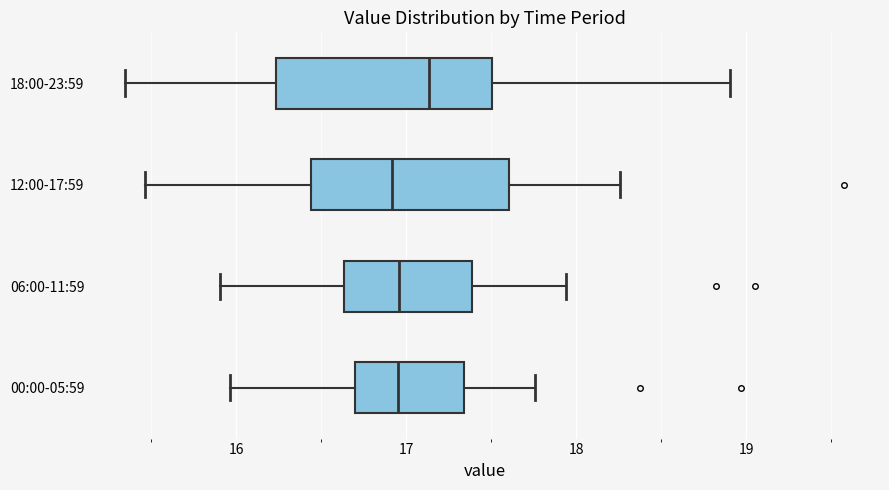

Reading bottom to top, transcribe this box plot: for each box, give where its median line is, the range the box spans, and where its two whiskers end, as read against the x-axis. The values are not printed on the chart, so give them approximately, as read against the axis.

00:00-05:59: median 16.9, box 16.7 to 17.3, whiskers 16.0 to 17.8
06:00-11:59: median 17.0, box 16.6 to 17.4, whiskers 15.9 to 17.9
12:00-17:59: median 16.9, box 16.4 to 17.6, whiskers 15.5 to 18.3
18:00-23:59: median 17.1, box 16.2 to 17.5, whiskers 15.3 to 18.9